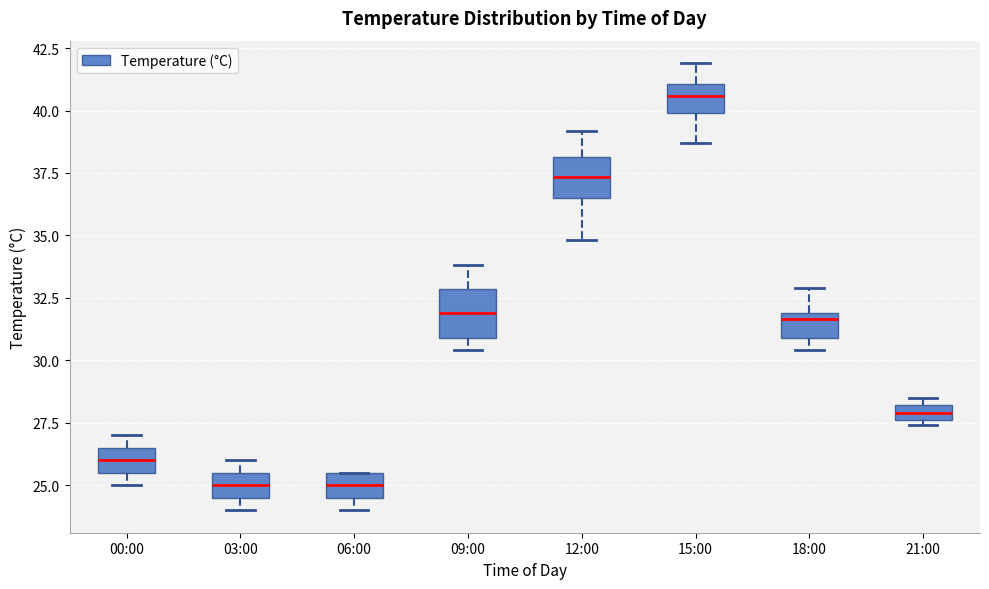

Where is the lower edge of the box for 06:00 on the y-axis? The values are not printed on the chart, so give them approximately, as read against the axis.

24.5